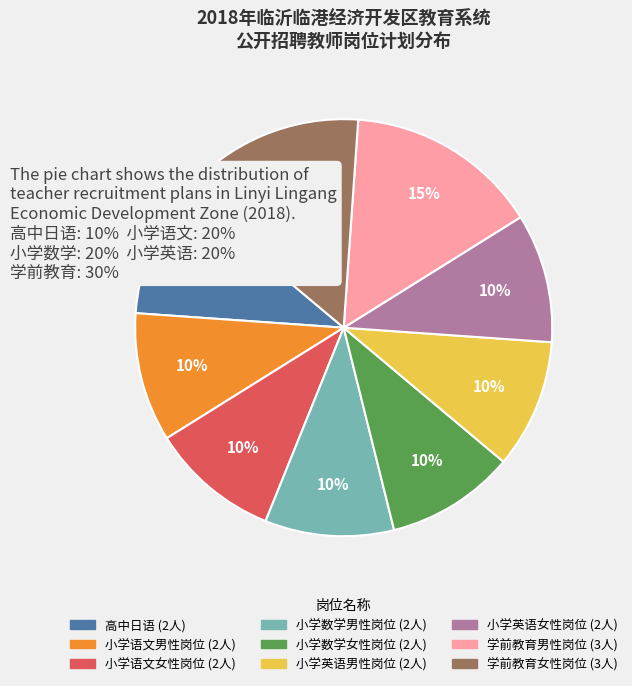

To the nearest percent, what is the average slice percentage?

11%